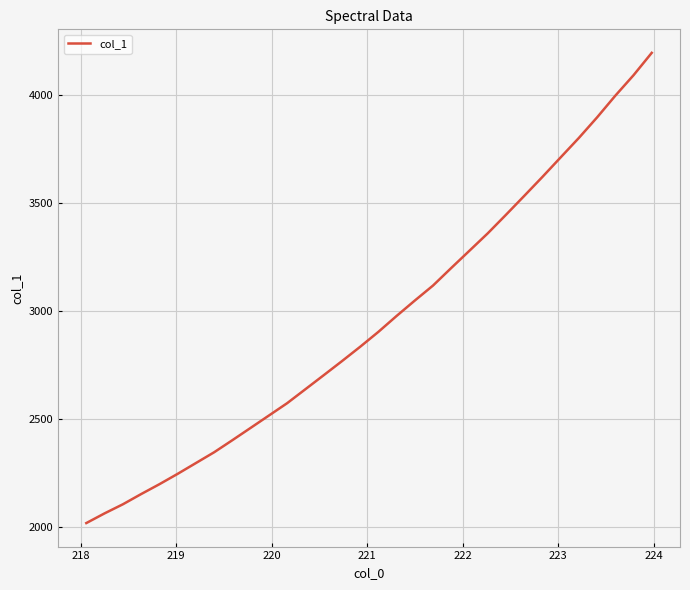

What is the maximum value shown in the chart?

4192.7